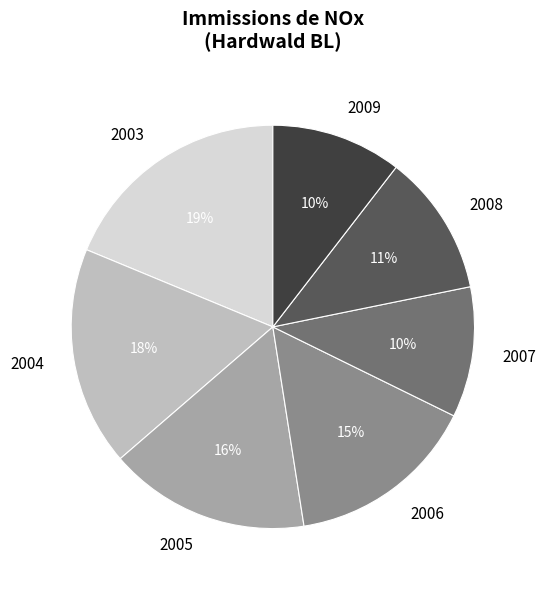

How many slices are in this pie chart?

7